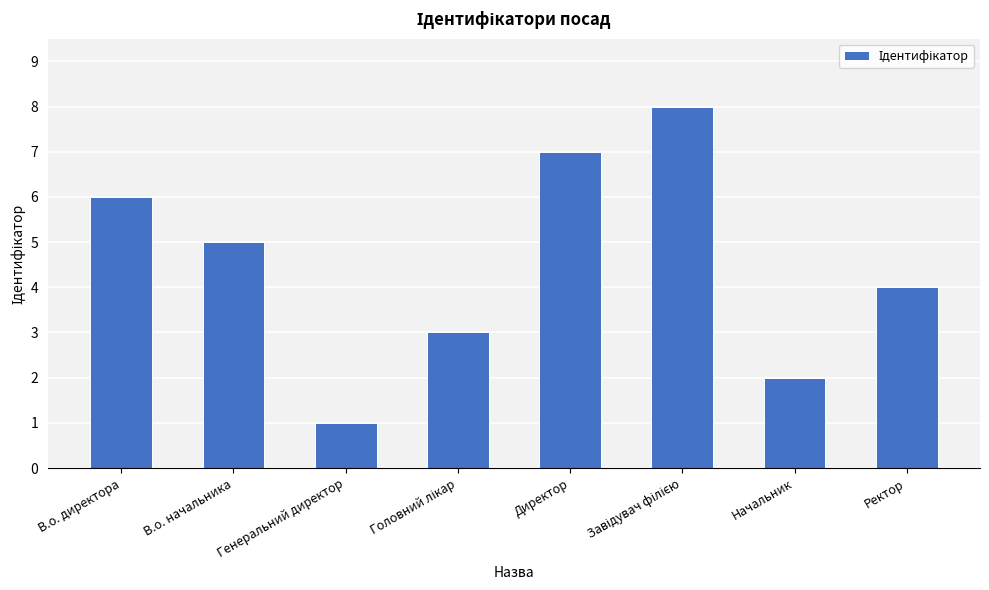

True or false: the data shows 3 at Начальник.

False